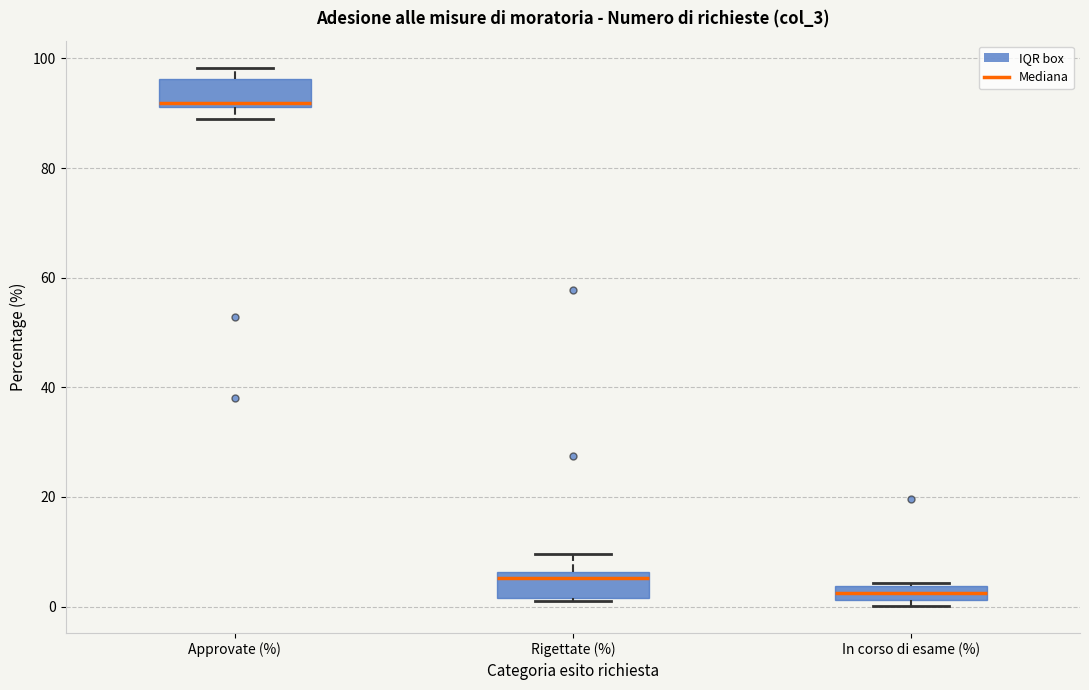

Which box has the lowest median line?

In corso di esame (%)